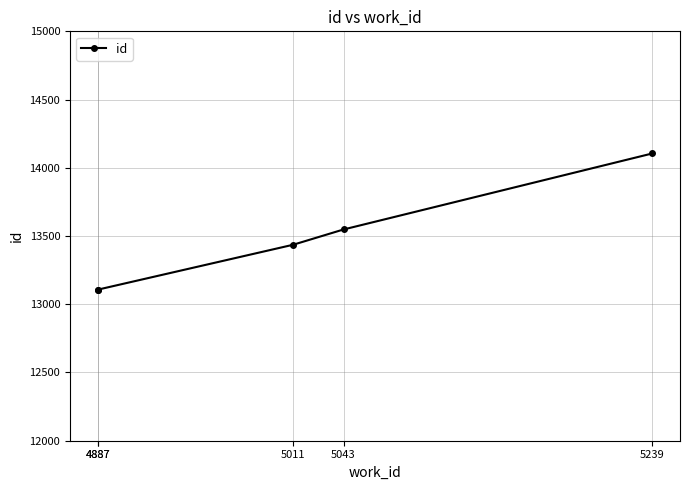

What is the greatest value displayed?

14105